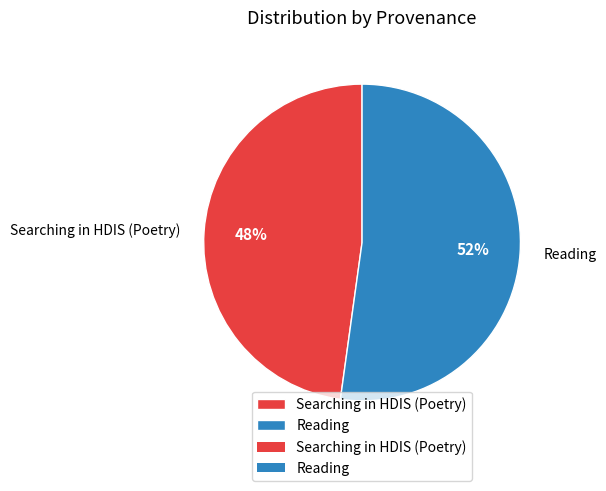

Which has a higher value, Reading or Searching in HDIS (Poetry)?

Reading